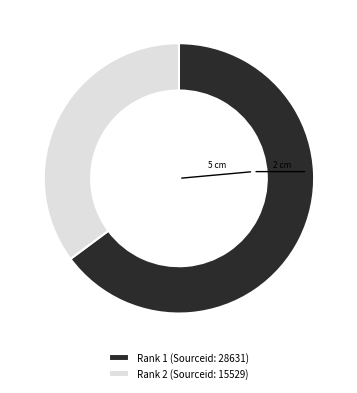

How many segments does this pie chart have?

2